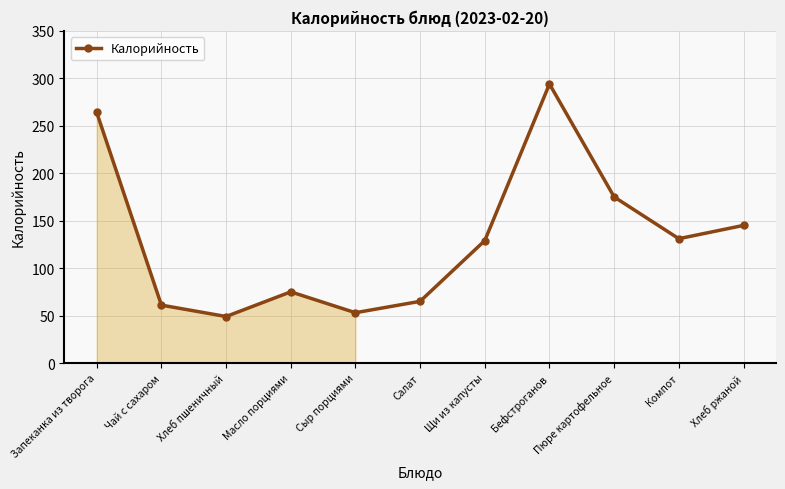

What is the sum of the values at Чай с сахаром and Масло порциями?

136